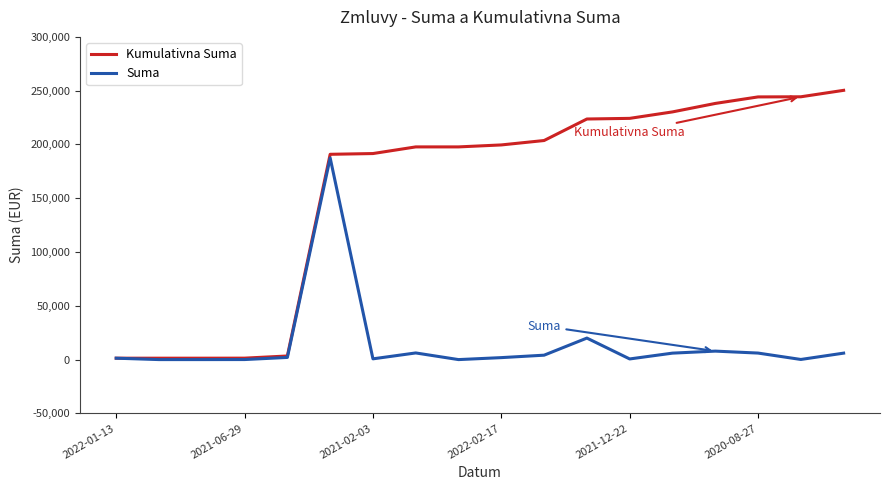

Rank the series by their average value, from highest to lowest.

Kumulativna Suma, Suma